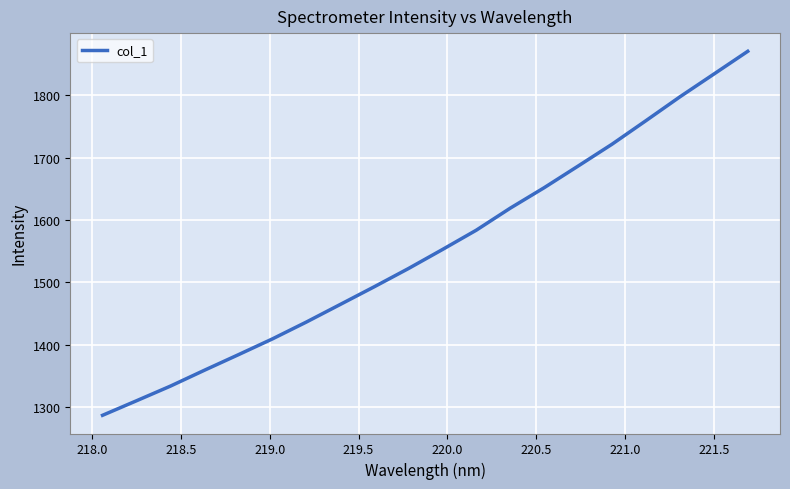

What is the difference between the maximum and minimum values?

583.4